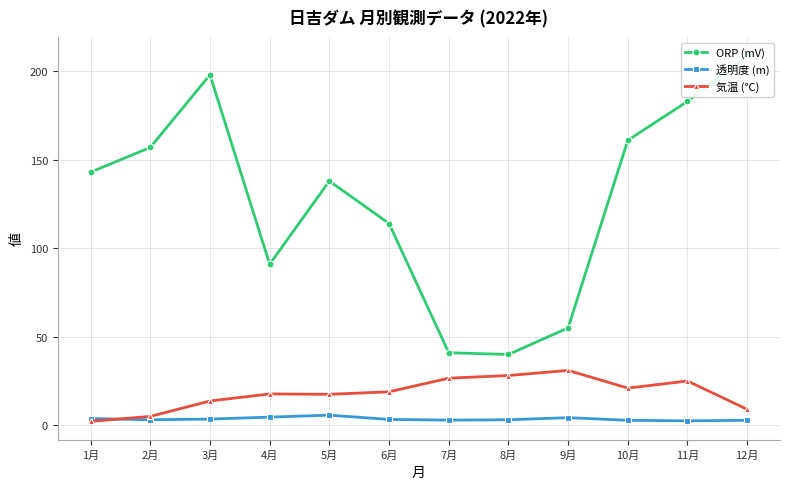

At which category does 気温 (℃) reach its first local valley?

5月